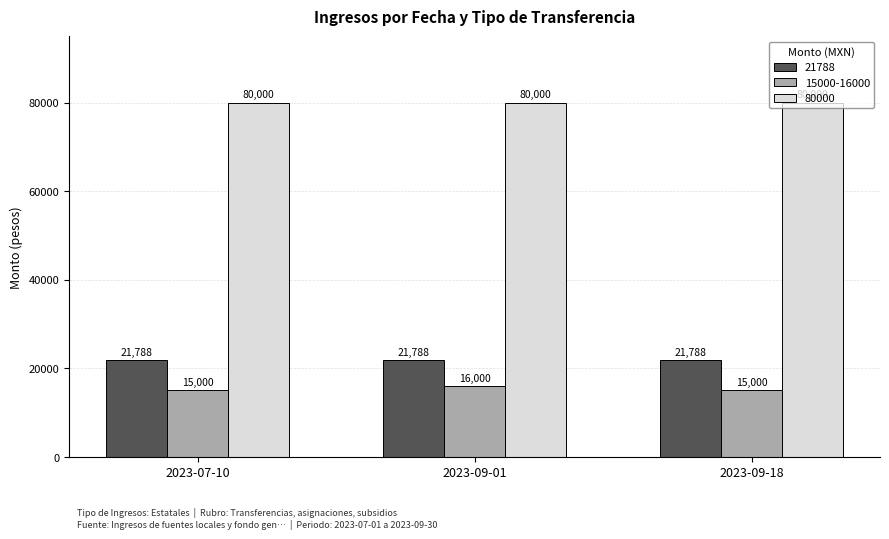

What is the sum of the 21788 values at 2023-09-01 and 2023-09-18?

43576